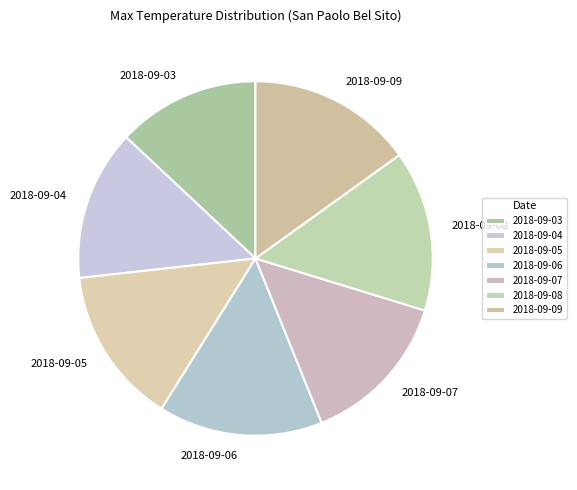

Combined, do 2018-09-05 and 2018-09-09 account for over 50%?

No